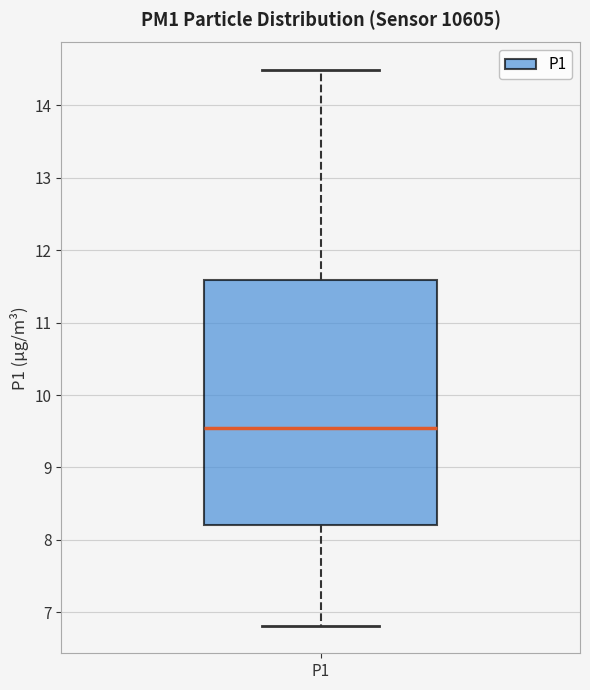

Read this box plot against the y-axis: the position of the median line, the range covered by the box, and the ends of both whiskers. The values are not printed on the chart, so give them approximately, as read against the axis.

median 9.6, box 8.2 to 11.6, whiskers 6.8 to 14.5